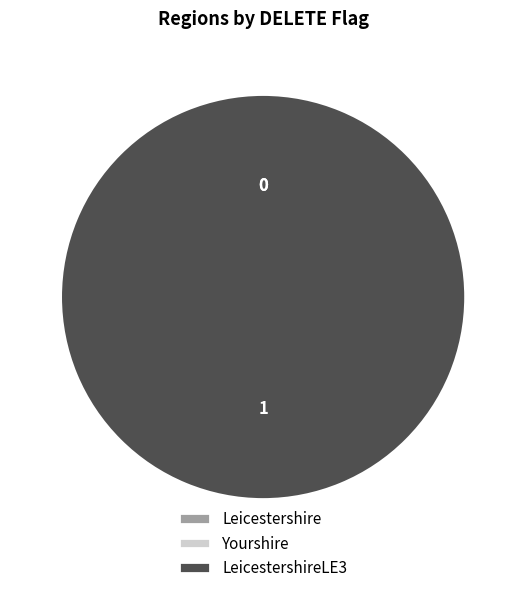

To the nearest percent, what percentage of the pie is LeicestershireLE3?

100%